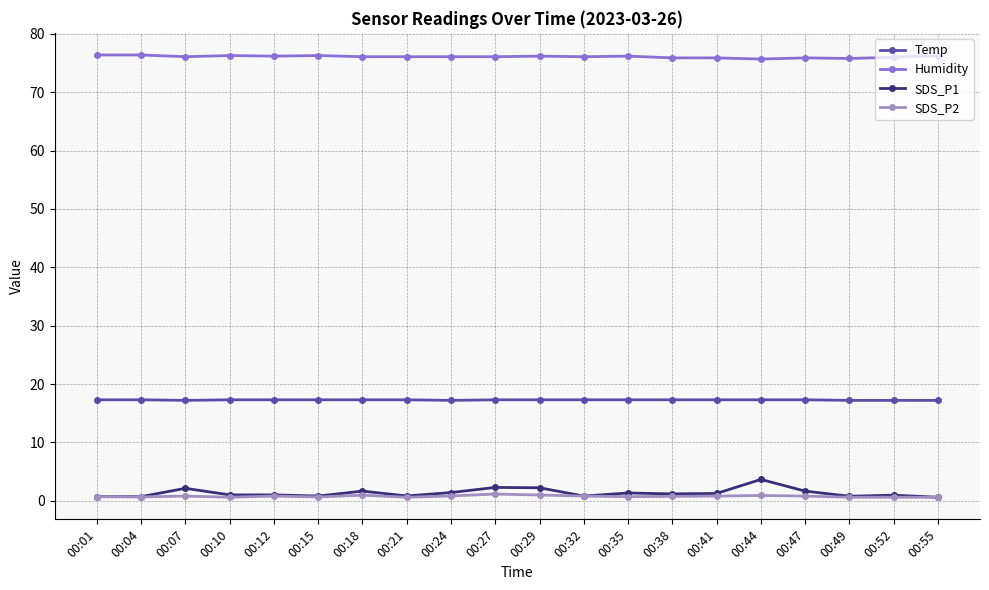

The SDS_P1 series shows 1.6 at 00:47. True or false?

True